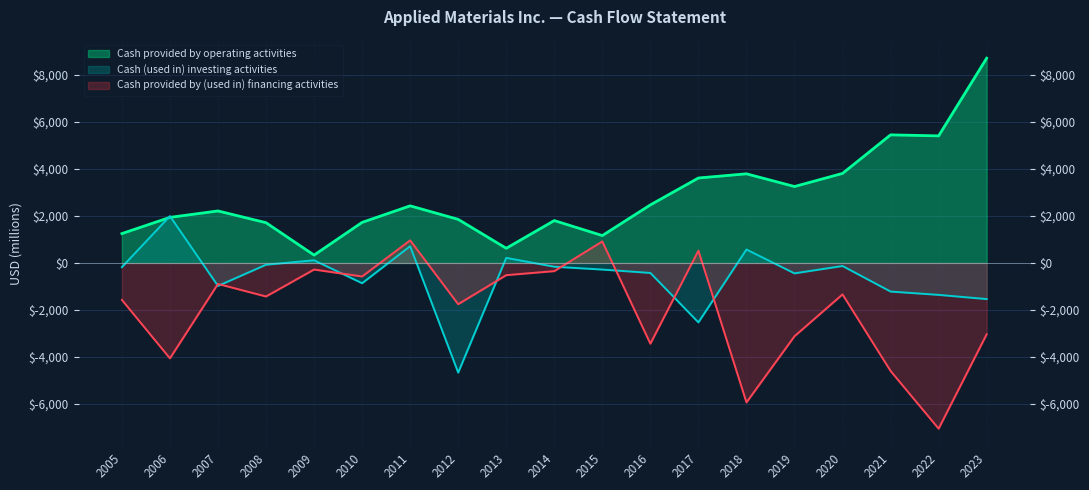

Count the number of data series in this chart.

3